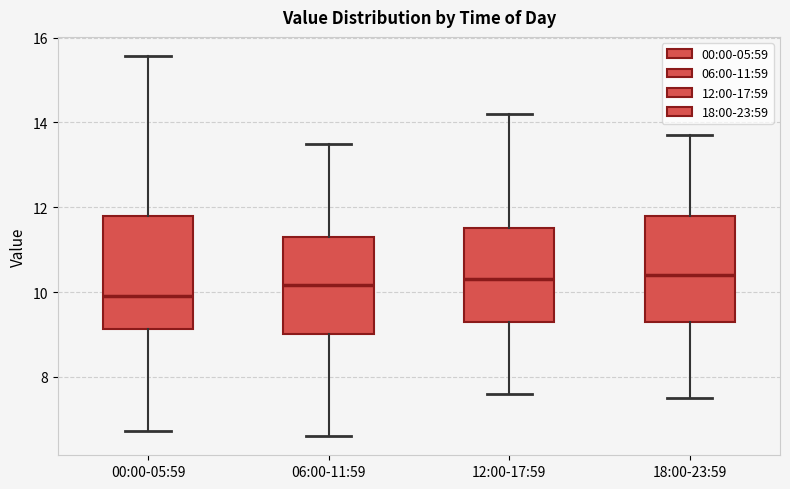

Where does the median line of the box for 18:00-23:59 sit on the y-axis? The values are not printed on the chart, so give them approximately, as read against the axis.

10.4